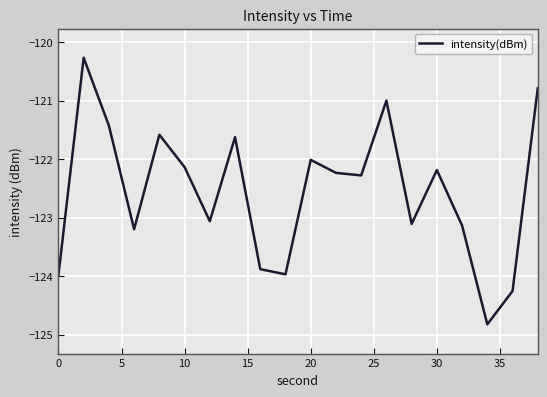

What is the maximum value shown in the chart?

-120.3